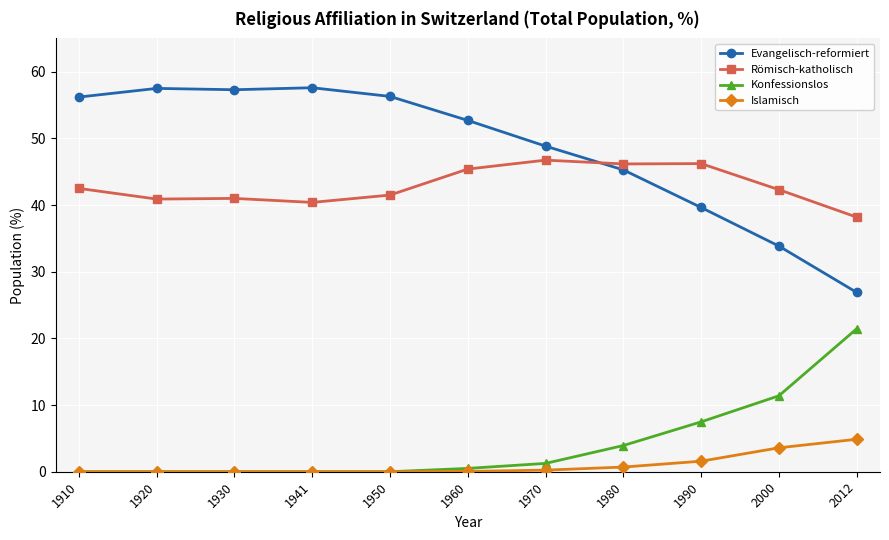

True or false: Konfessionslos and Evangelisch-reformiert intersect in this chart.

False